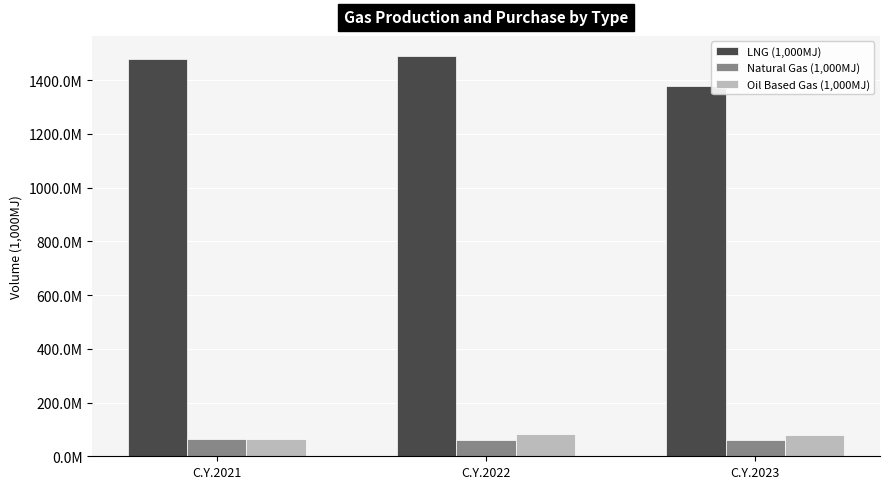

Reading left to right, what are all the values shown in this chart?

LNG (1,000MJ): 1476922793	1489825282	1376089122
Natural Gas (1,000MJ): 65506494	61412211	58774120
Oil Based Gas (1,000MJ): 64044920	82909981	79631513